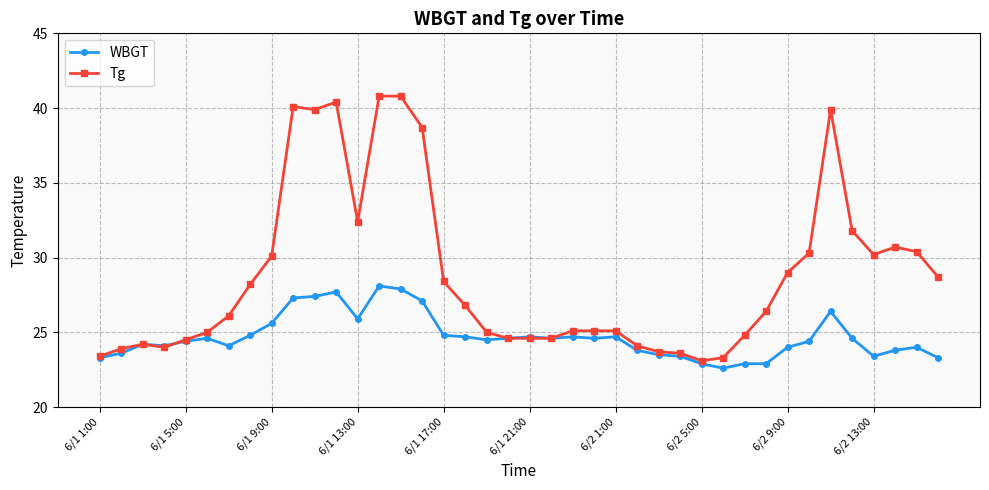

Which series has the largest total across all categories?

Tg